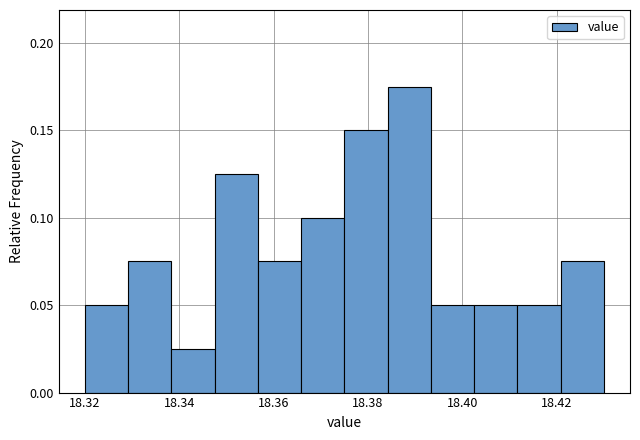

Reading left to right, transcribe this chart: for each bar, give the range it covers on the x-axis and its height. Neither the bar edges nor the heights are printed on the chart, so give them approximately, as read against the axes.

18.320 to 18.330: 0.050
18.330 to 18.338: 0.075
18.338 to 18.348: 0.025
18.348 to 18.356: 0.125
18.356 to 18.366: 0.075
18.366 to 18.376: 0.100
18.376 to 18.384: 0.150
18.384 to 18.394: 0.175
18.394 to 18.402: 0.050
18.402 to 18.412: 0.050
18.412 to 18.420: 0.050
18.420 to 18.430: 0.075